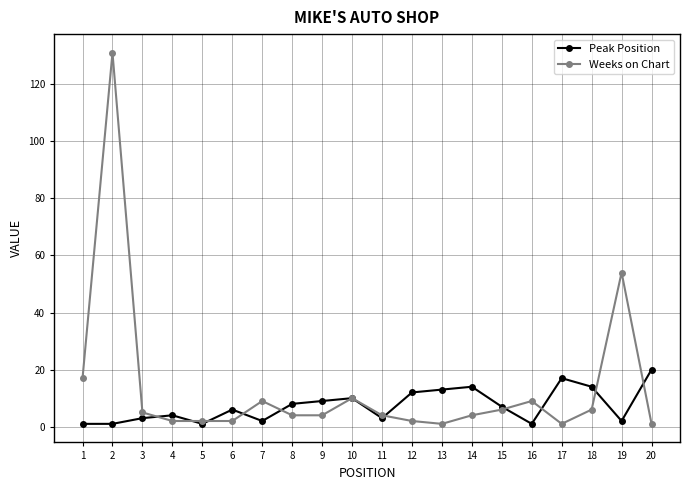

Is it true that Peak Position equals 14 at 18?

True